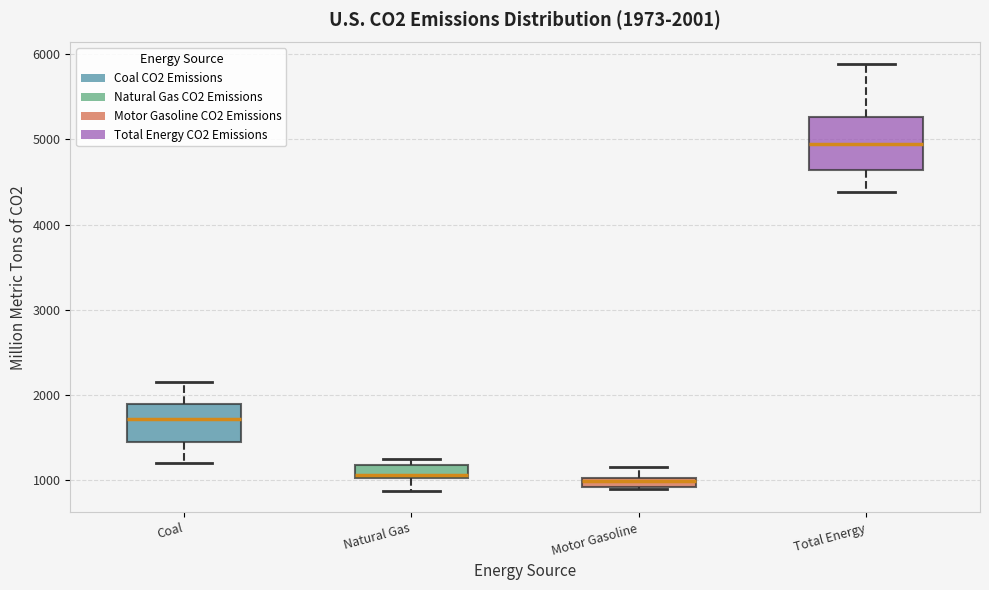

Comparing the boxes themselves (not the whiskers), which one is the tallest?

Total Energy